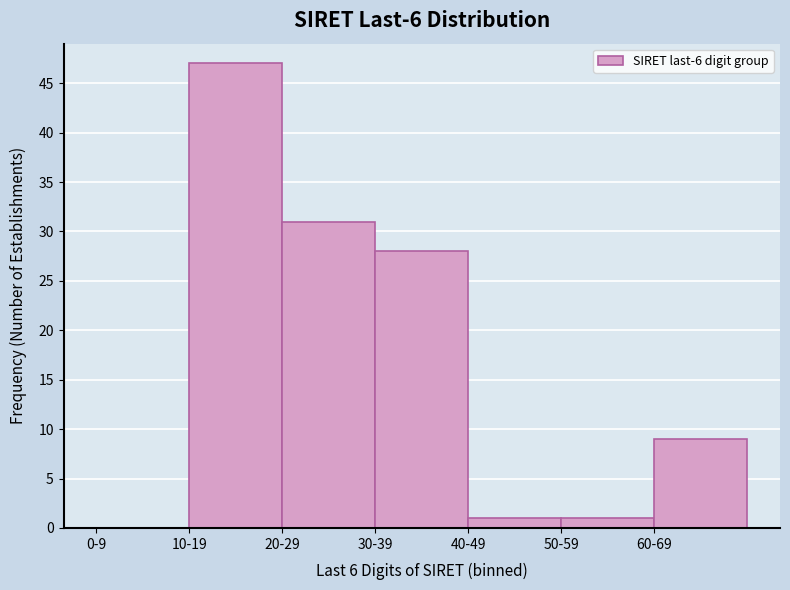

Reading left to right, list all the values displayed in this chart.

0-9=0	10-19=47	20-29=31	30-39=28	40-49=1	50-59=1	60-69=9